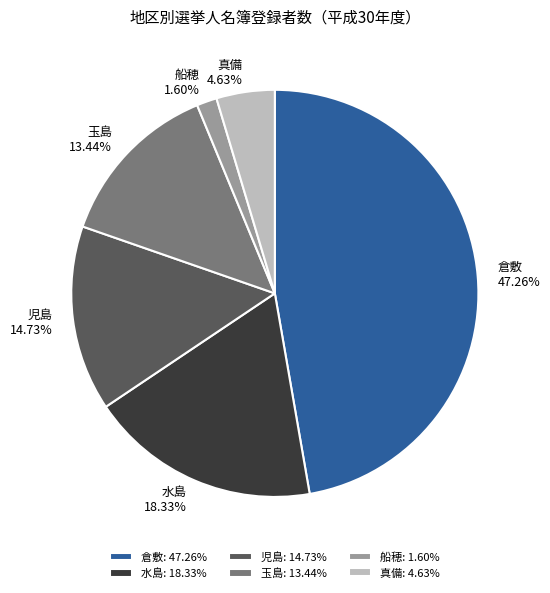

To the nearest percent, what percentage of the pie is 児島?

15%